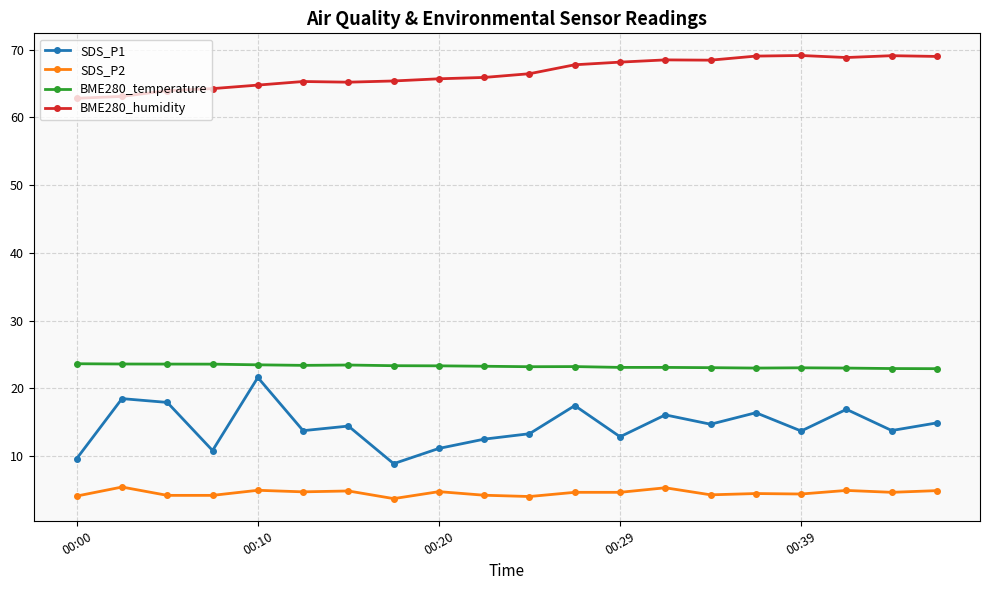

What is the maximum value for SDS_P2?

5.4